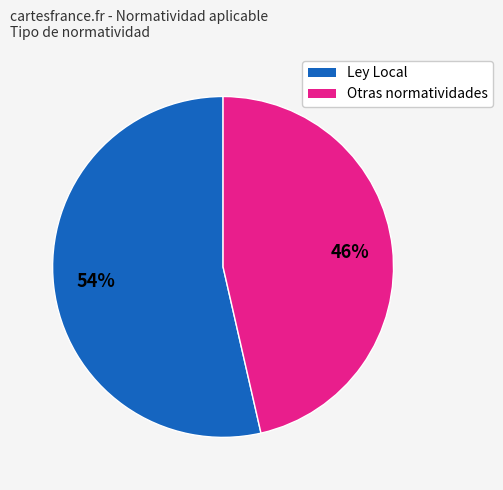

To the nearest percent, what is the average slice percentage?

50%